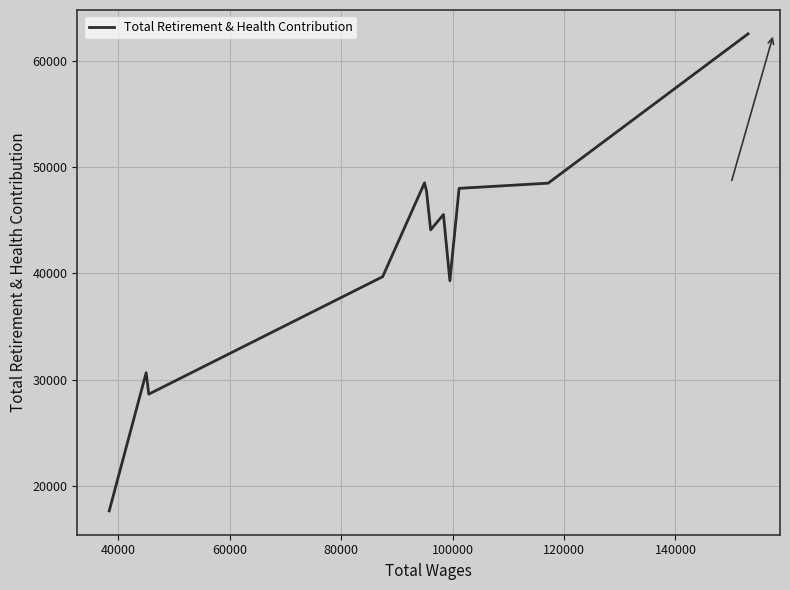

What is the difference between the maximum and minimum values?

44801